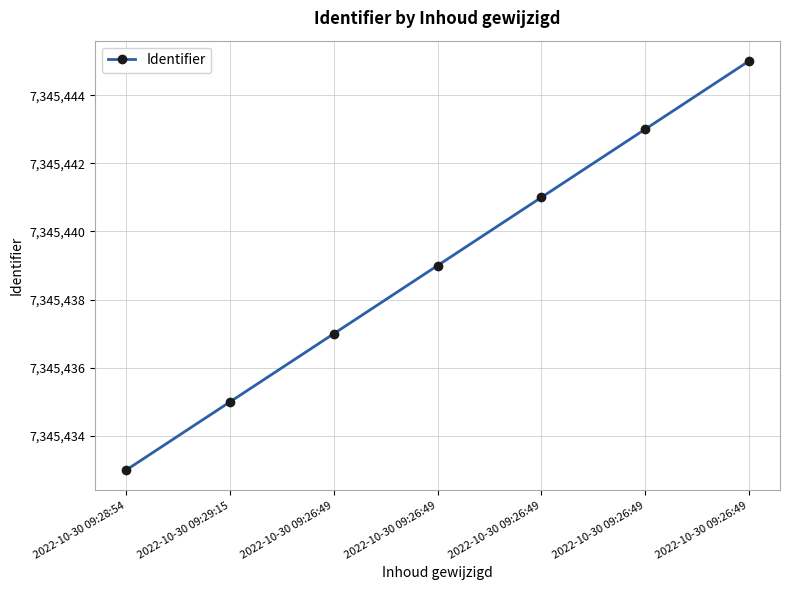

What is the ratio of the value at 2022-10-30 09:26:49 to the value at 2022-10-30 09:26:49?

1.0